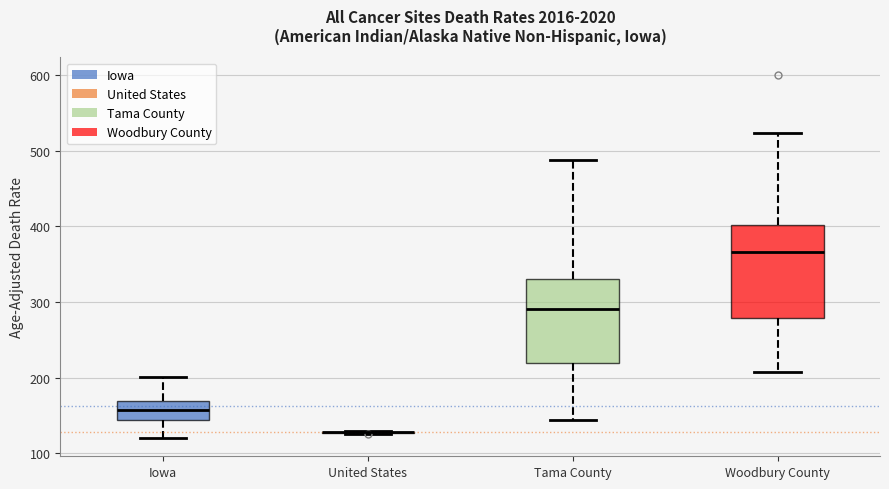

Which box is the tallest, from its lower edge to its upper edge?

Woodbury County